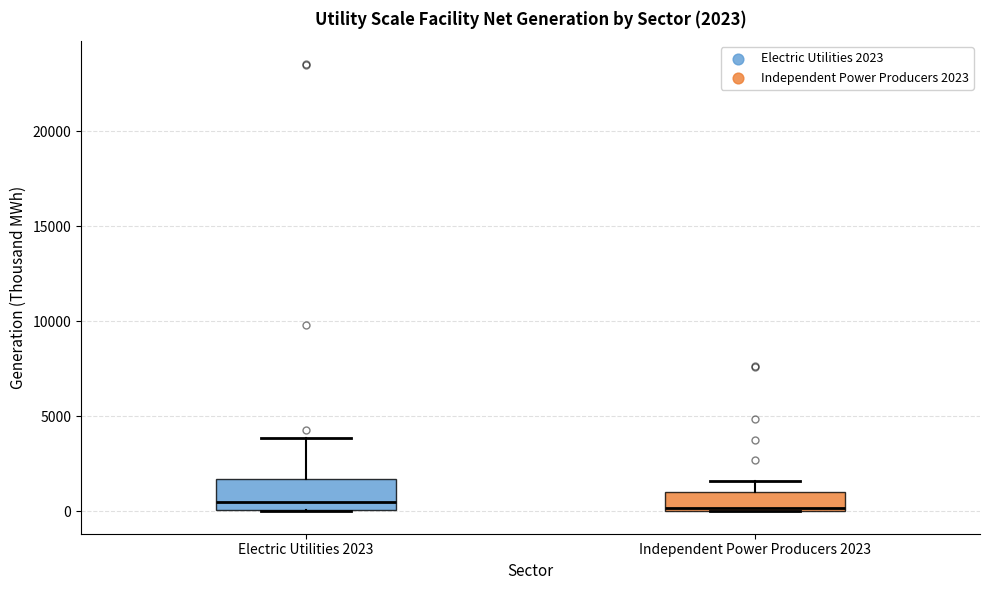

Which box is the tallest, from its lower edge to its upper edge?

Electric Utilities 2023